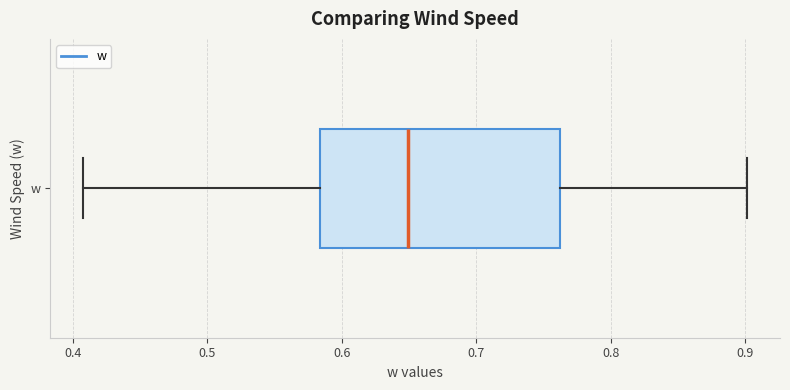

Where does the median line of the box for w sit on the x-axis? The values are not printed on the chart, so give them approximately, as read against the axis.

0.65